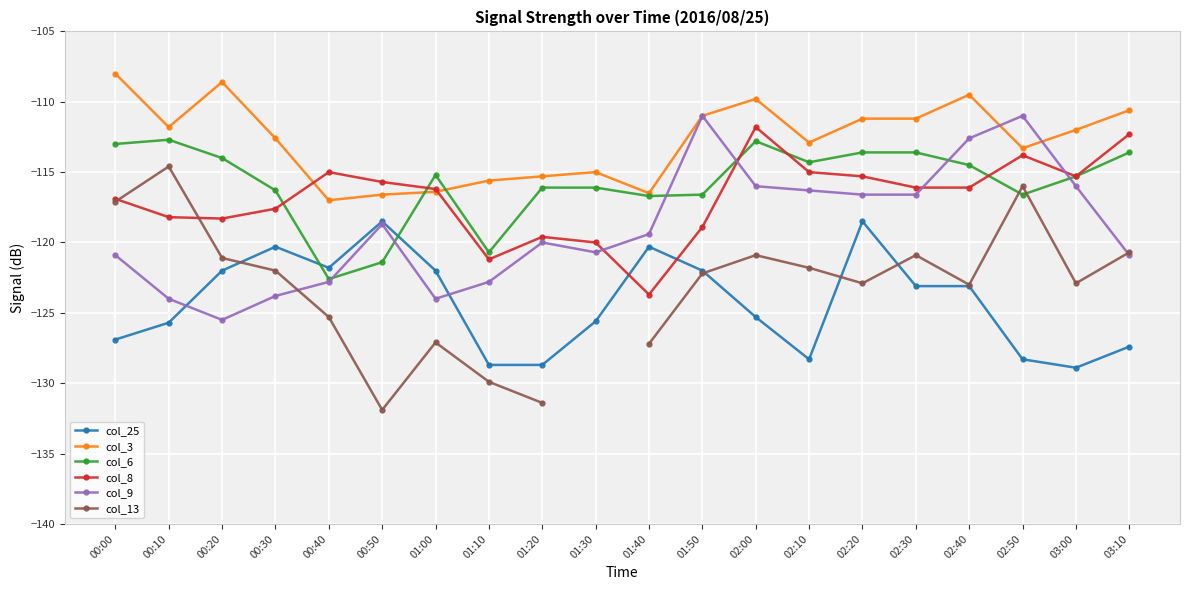

Is it true that col_6 equals -120.7 at 01:10?

True